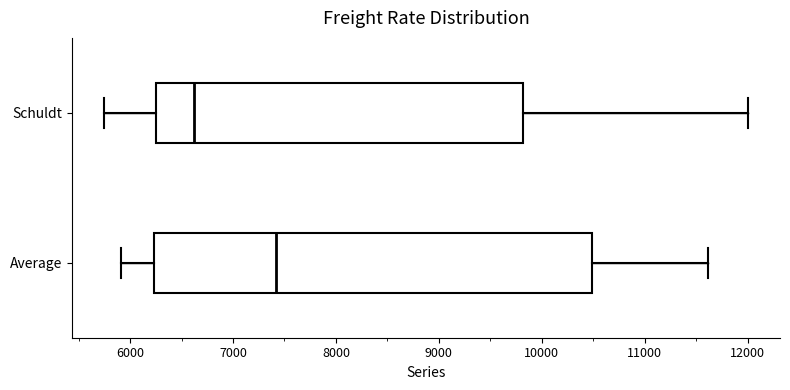

Where is the right edge of the box for Average on the x-axis? The values are not printed on the chart, so give them approximately, as read against the axis.

10500